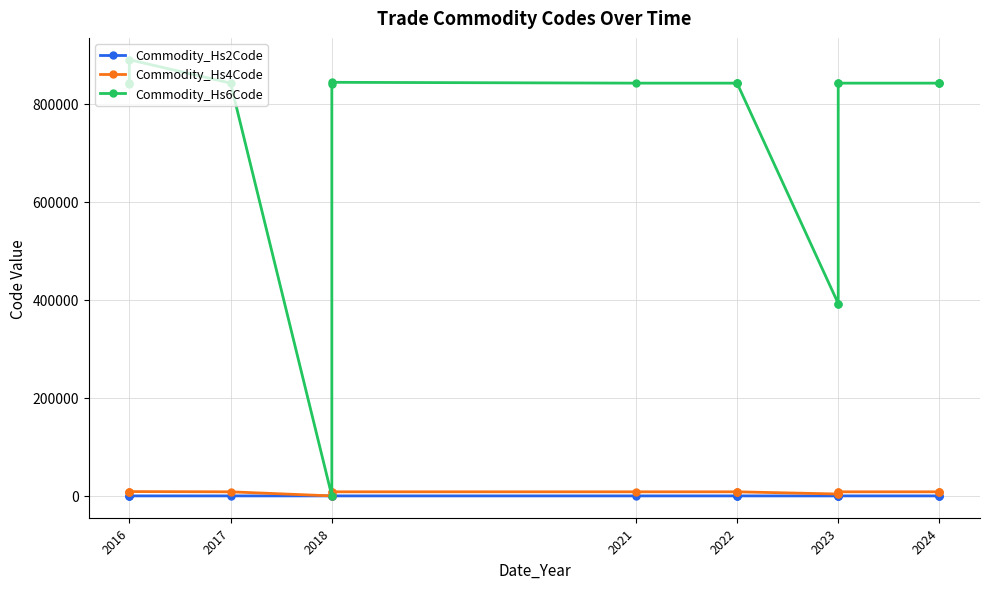

How many lines are shown in the chart?

3